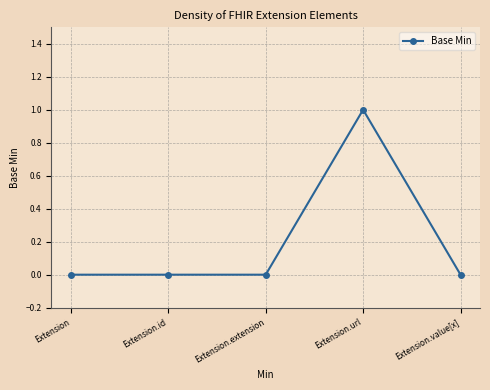

How many series are shown in this chart?

1